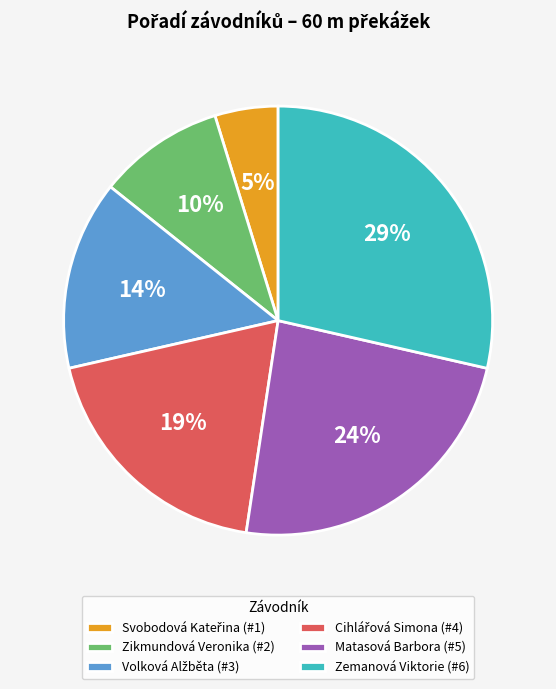

To the nearest percent, what percentage of the pie is Zikmundová Veronika?

10%